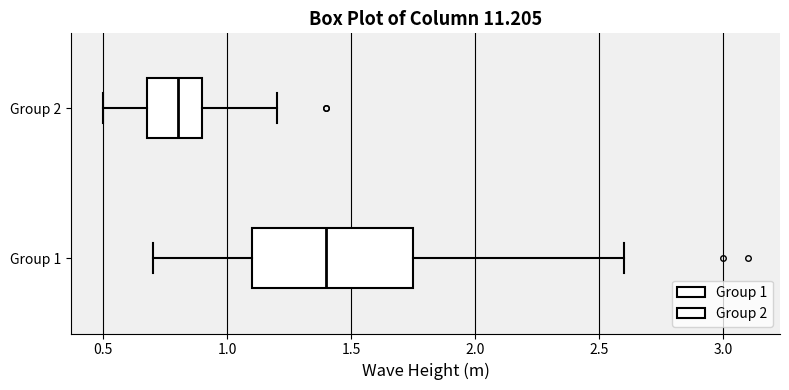

Which box is the widest, from its left edge to its right edge?

Group 1